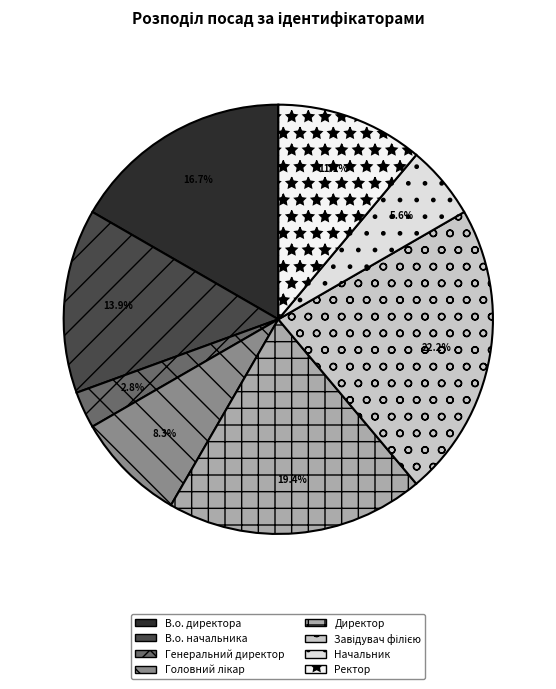

To the nearest percent, what is the average slice percentage?

12%